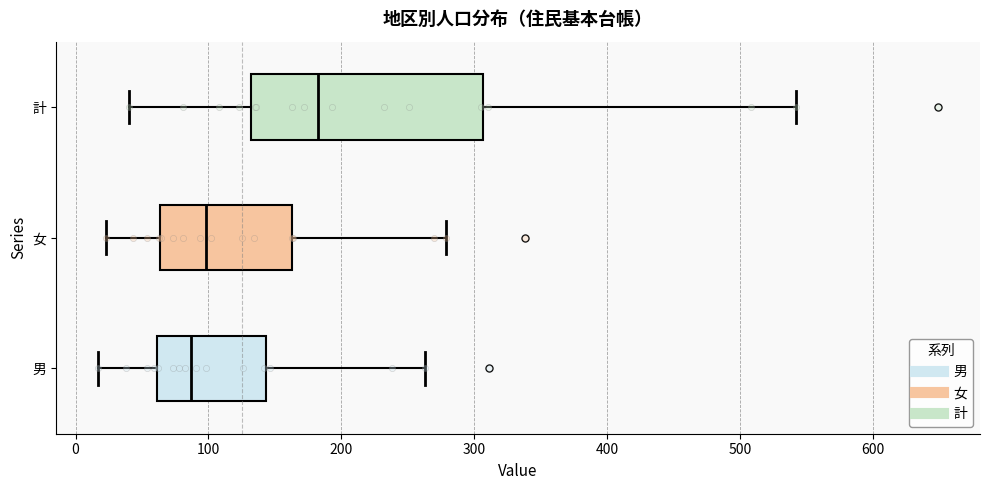

Which box is the widest, from its left edge to its right edge?

計